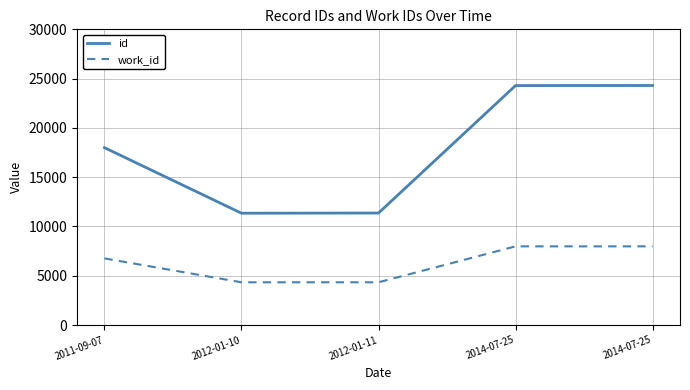

True or false: id and work_id cross at least once.

False